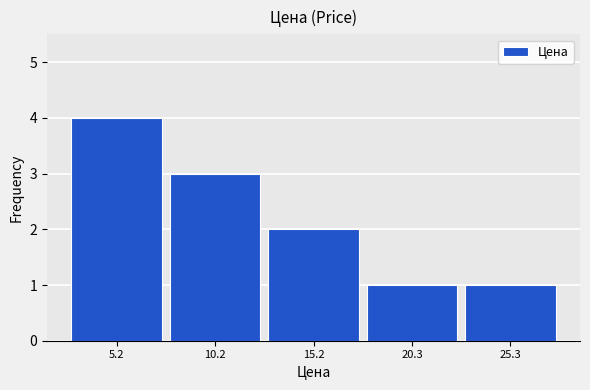

Reading left to right, transcribe this chart: for each bar, give the range it covers on the x-axis and its height. Neither the bar edges nor the heights are printed on the chart, so give them approximately, as read against the axes.

3 to 8: 4
8 to 13: 3
13 to 18: 2
18 to 23: 1
23 to 28: 1